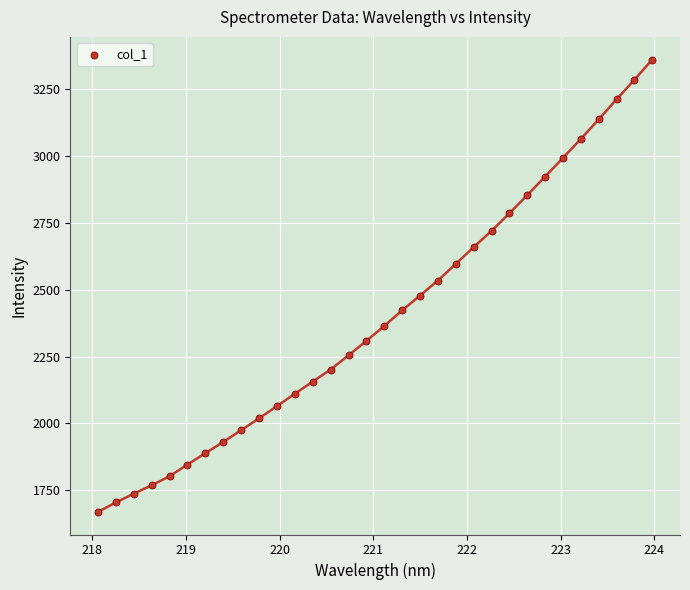

What is the range of Y values (max minus min)?

1693.1